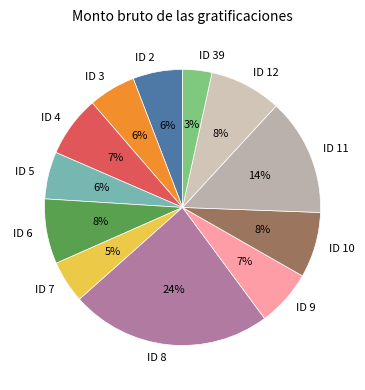

How many slices are in this pie chart?

12